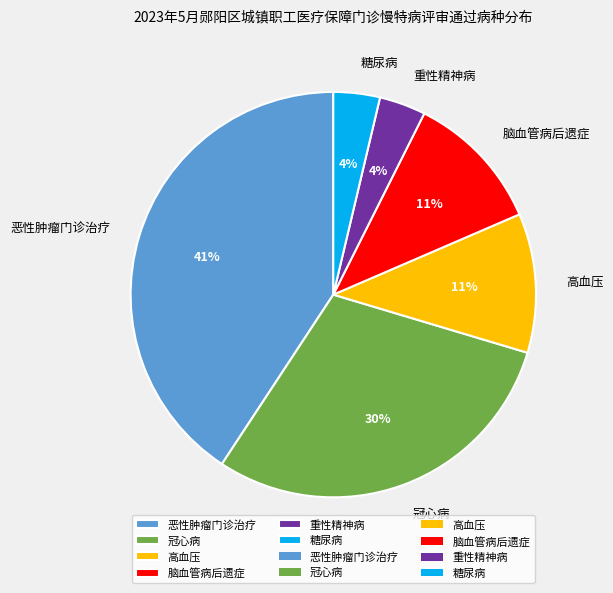

How many slices are in this pie chart?

6